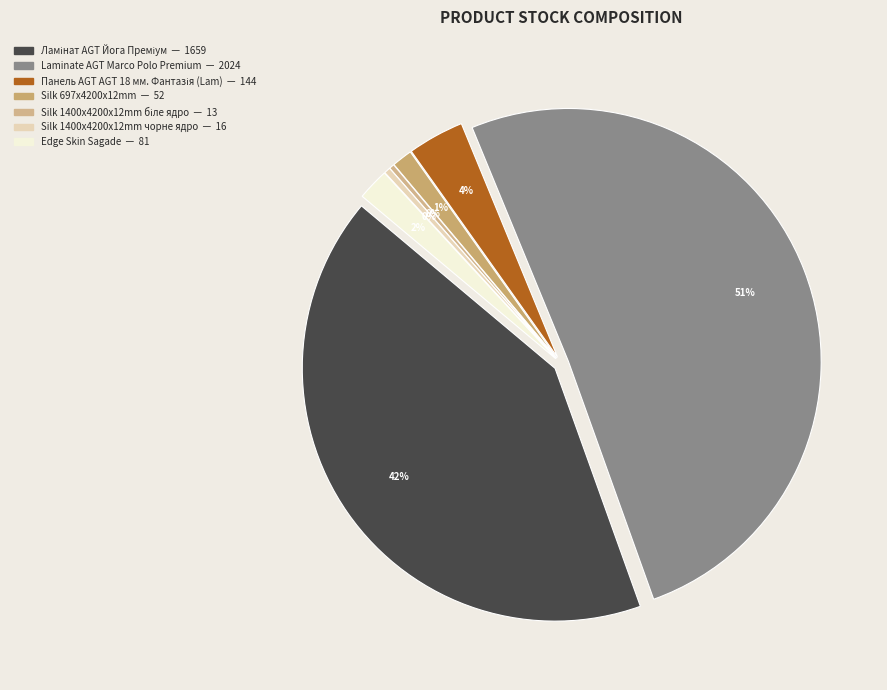

Which has a higher value, Edge Skin Sagade or Ламінат AGT Йога Преміум?

Ламінат AGT Йога Преміум